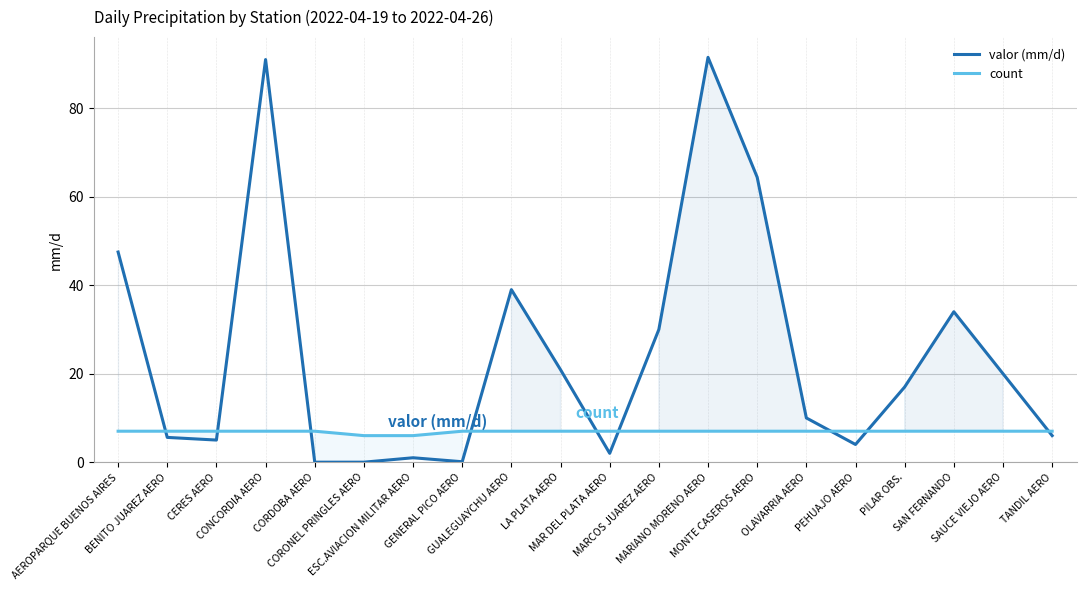

Does the chart have visible grid lines?

Yes